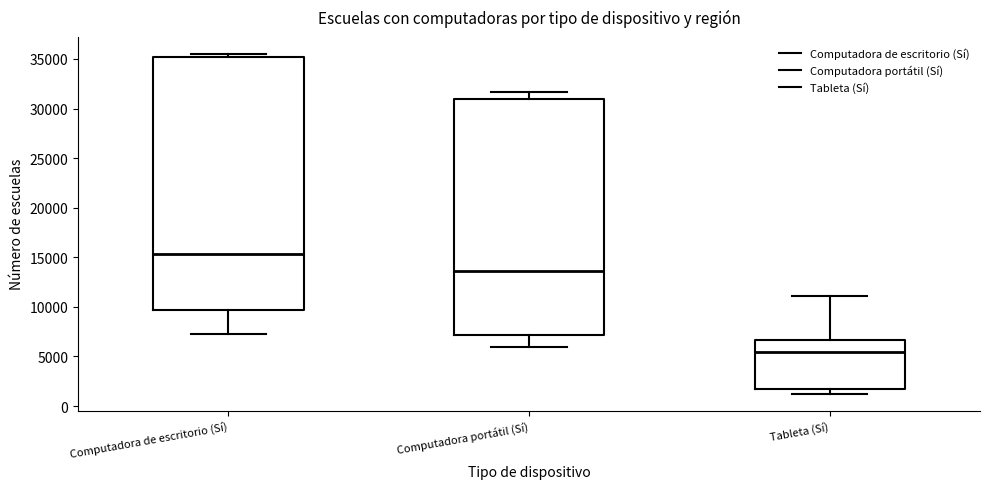

Reading left to right, read every box against the y-axis: the position of its median line, the range the box covers, and the ends of its whiskers. The values are not printed on the chart, so give them approximately, as read against the axis.

Computadora de escritorio (Sí): median 15500, box 9500 to 35000, whiskers 7000 to 35500
Computadora portátil (Sí): median 13500, box 7000 to 31000, whiskers 6000 to 31500
Tableta (Sí): median 5500, box 1500 to 6500, whiskers 1500 (just below the box's lower edge) to 11000